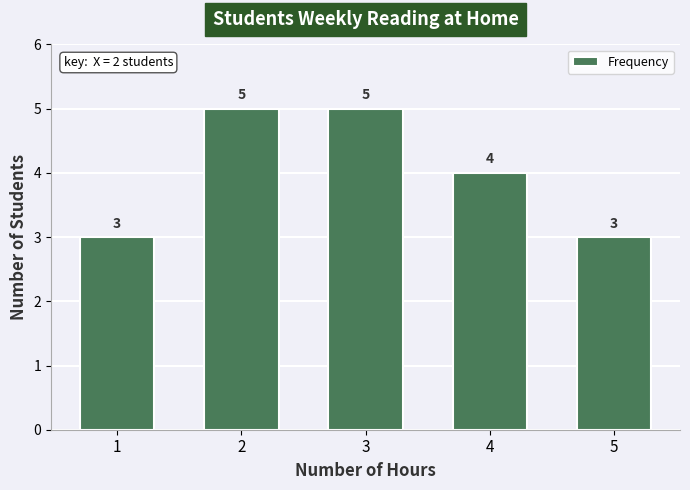

Reading right to left, what are all the values shown in this chart?

5=3	4=4	3=5	2=5	1=3